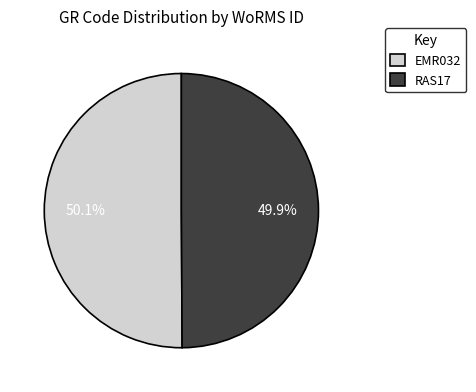

True or false: EMR032 accounts for 36% of the total.

False